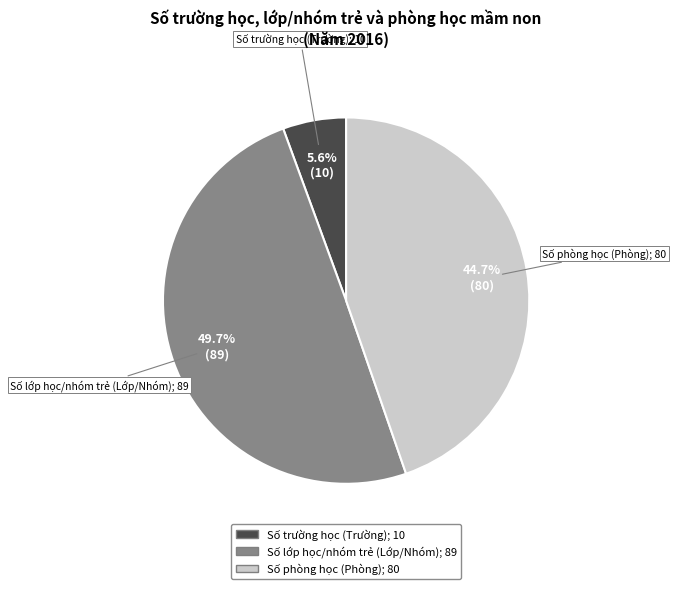

How many slices are in this pie chart?

3